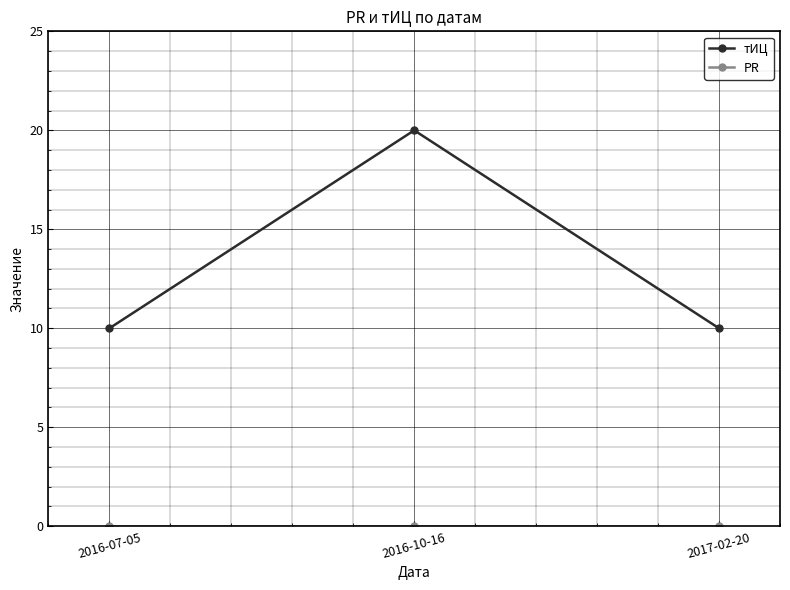

What is the label of the 3rd point from the left?

2017-02-20